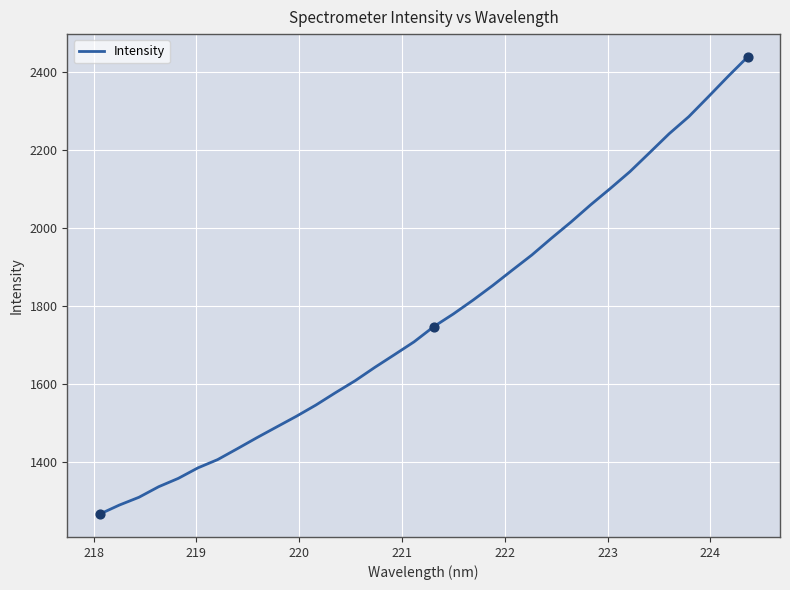

What is the difference between the maximum and minimum values?

1170.8